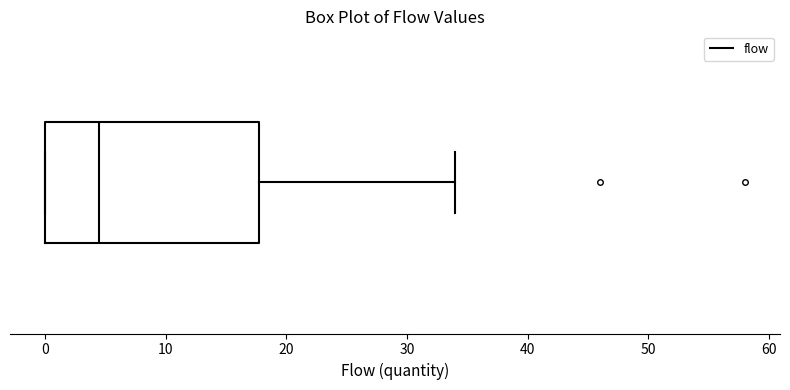

Read this box plot against the x-axis: the position of the median line, the range covered by the box, and the ends of both whiskers. The values are not printed on the chart, so give them approximately, as read against the axis.

median 5, box 0 to 18, whiskers 0 to 34